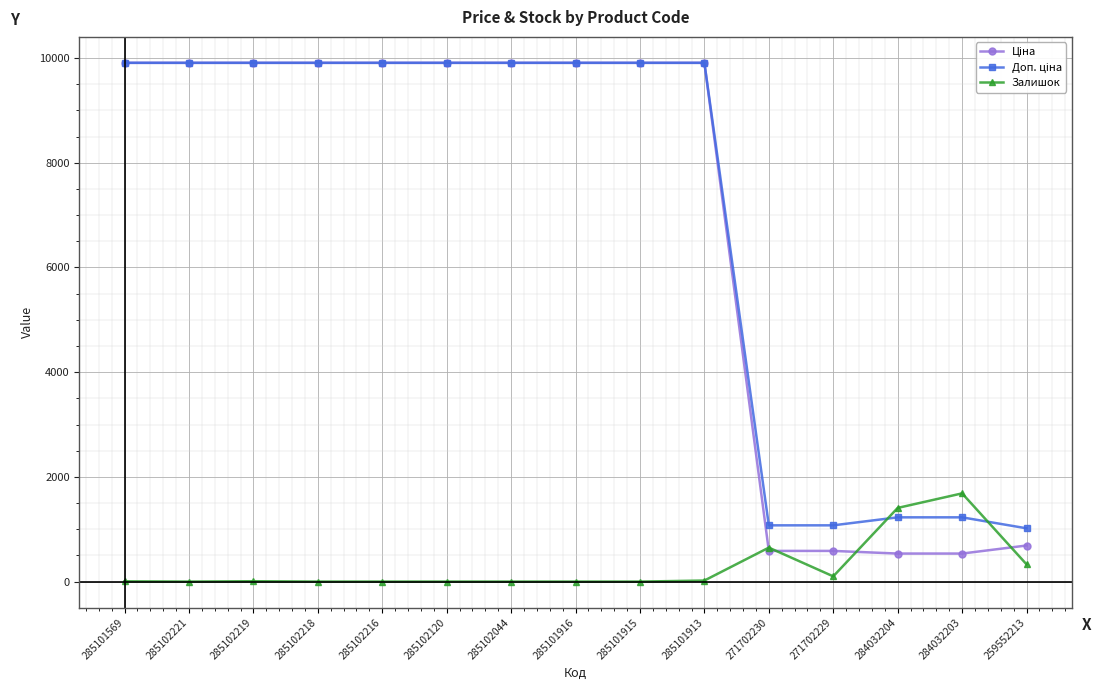

What is the spread (max minus min) of values at 285102218?

9908.5